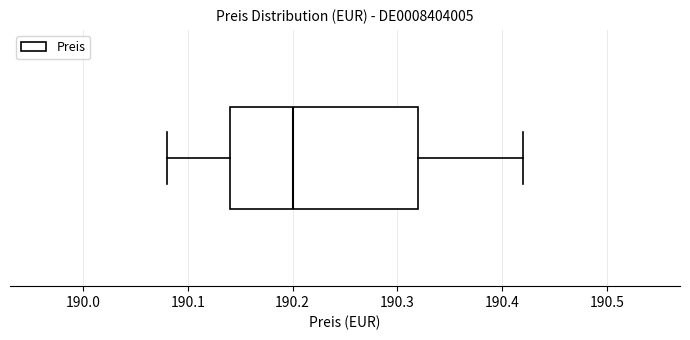

Read this box plot against the x-axis: the position of the median line, the range covered by the box, and the ends of both whiskers. The values are not printed on the chart, so give them approximately, as read against the axis.

median 190.20, box 190.14 to 190.32, whiskers 190.08 to 190.42